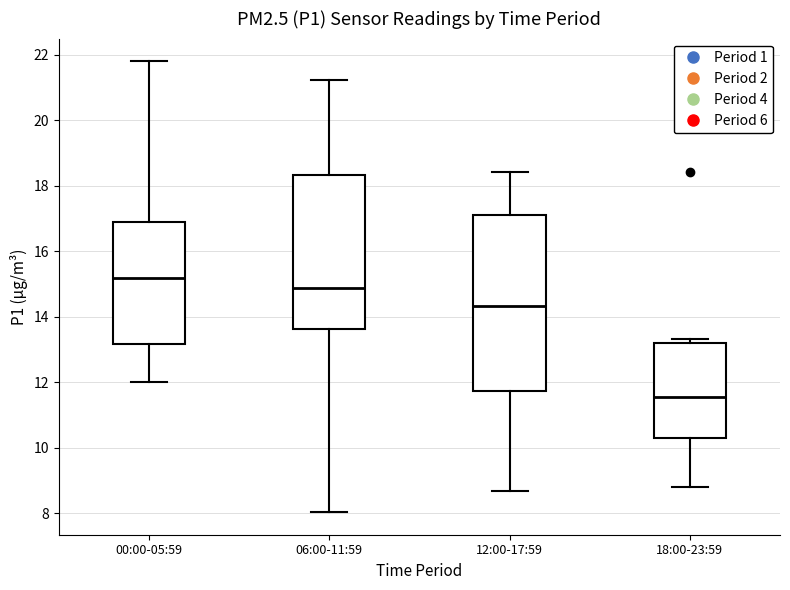

Which box's median line is the lowest?

18:00-23:59